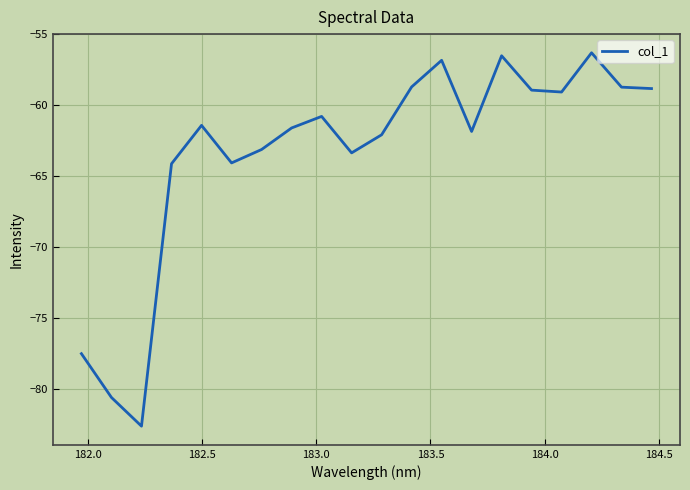

Does the chart have visible grid lines?

Yes